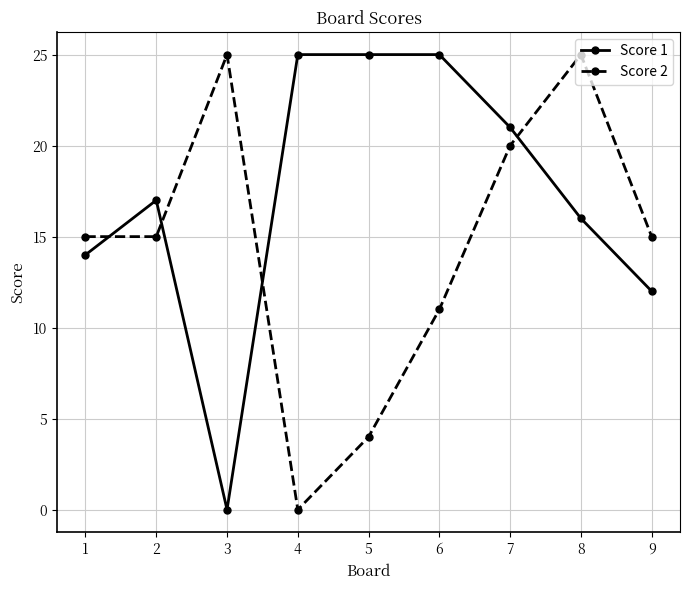

True or false: Score 1 and Score 2 cross at least once.

True